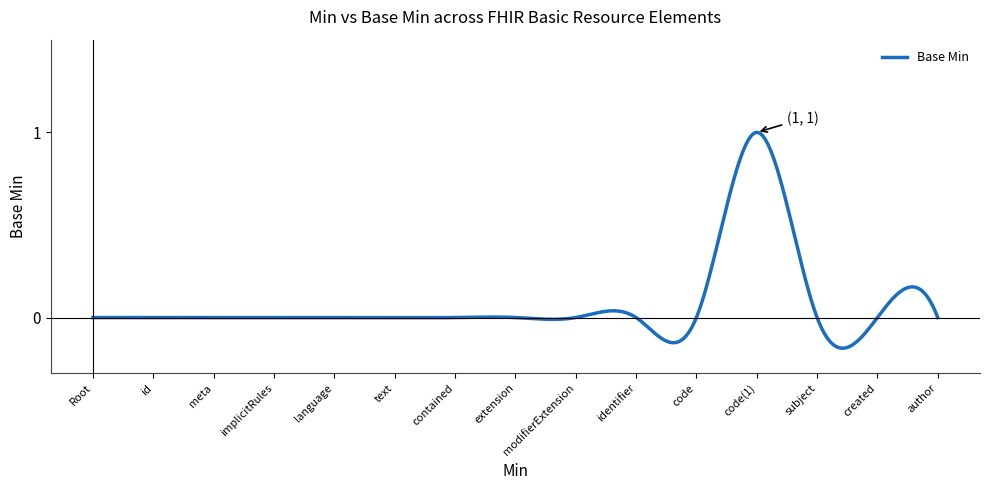

What is the difference between the maximum and minimum values?

1.2